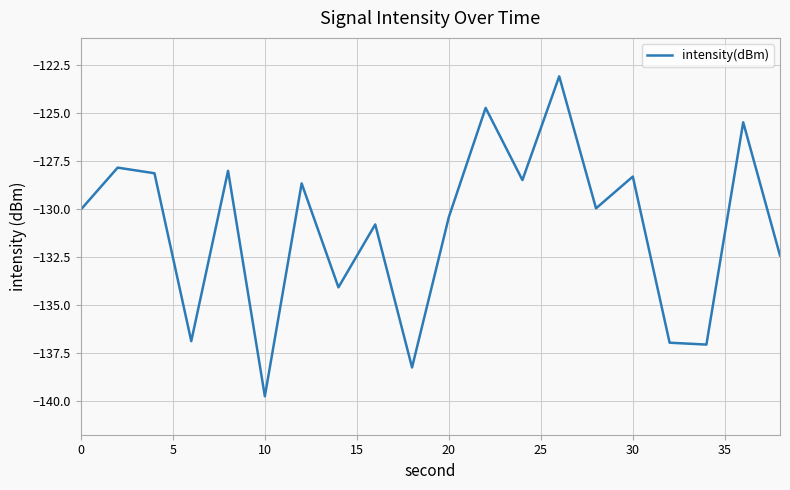

What is the minimum value shown in the chart?

-139.8